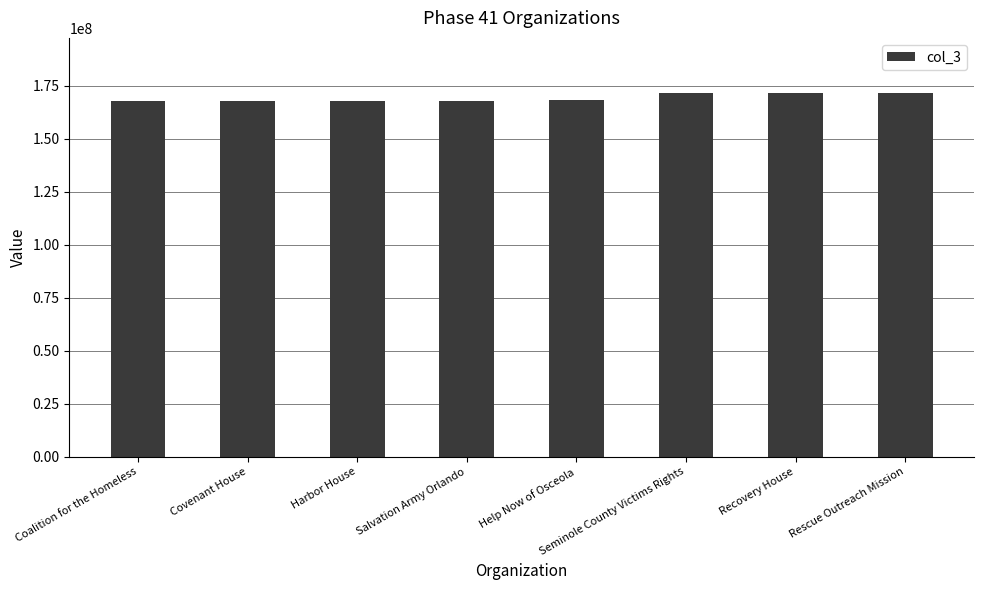

What is the label of the 5th bar from the left?

Help Now of Osceola